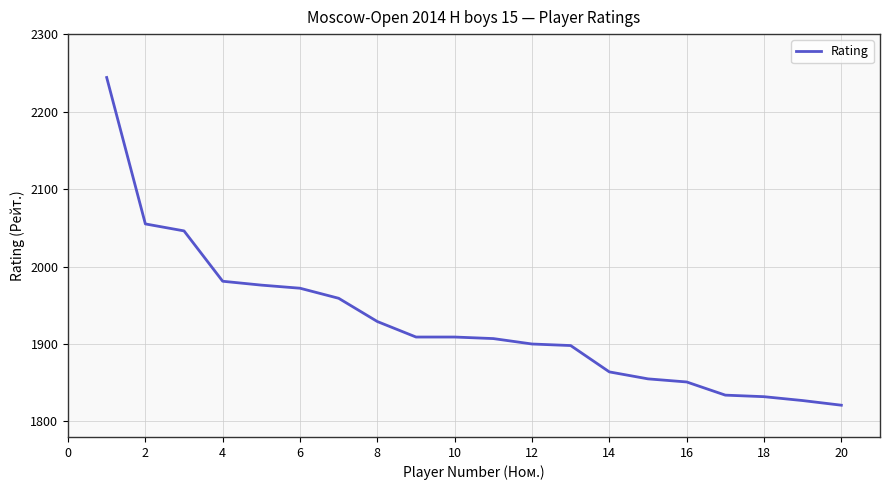

What is the minimum value shown in the chart?

1821